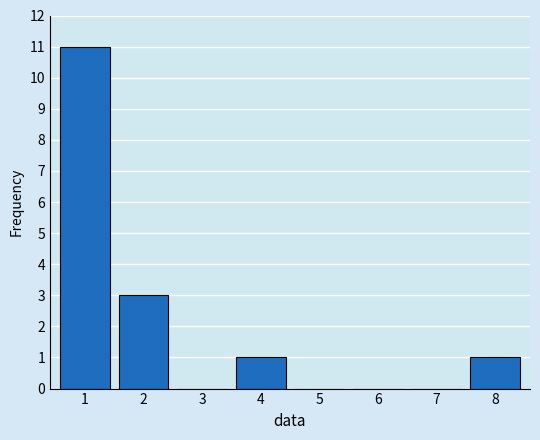

Reading right to left, transcribe all the data shown in this chart.

8=1	7=0	6=0	5=0	4=1	3=0	2=3	1=11